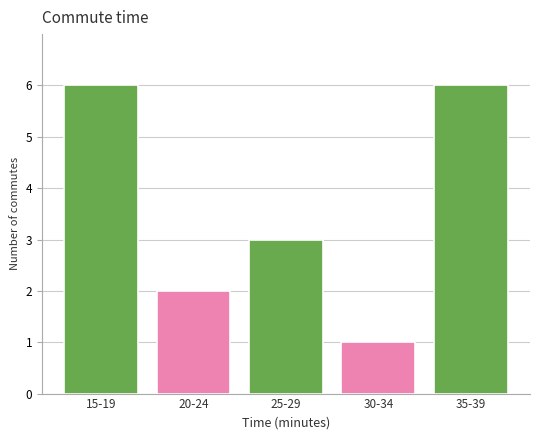

Reading left to right, what are all the values shown in this chart?

6	2	3	1	6